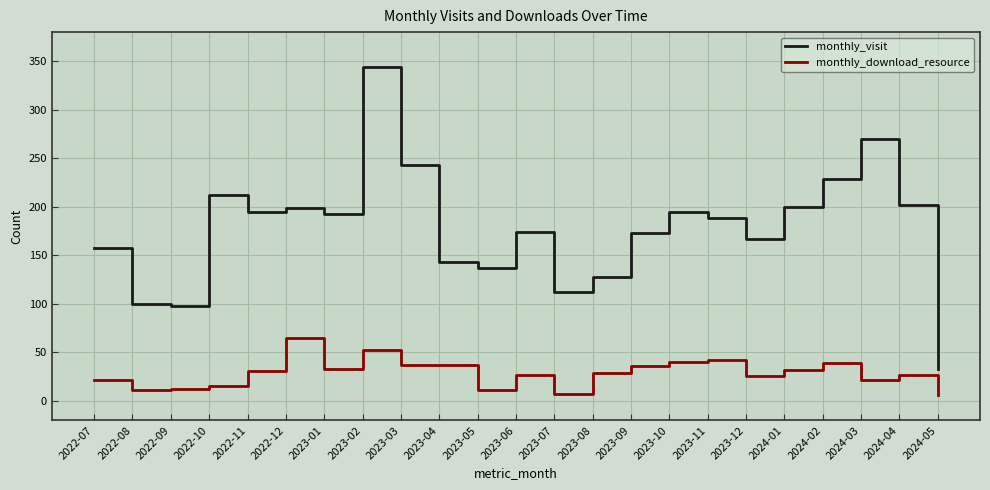

True or false: monthly_visit and monthly_download_resource cross at least once.

False